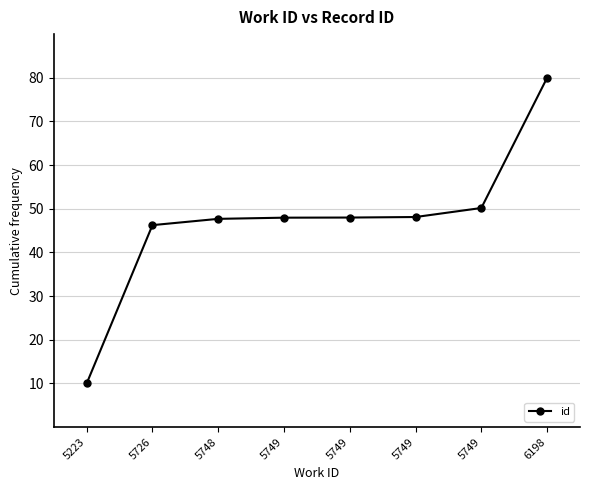

How many lines are shown in the chart?

1